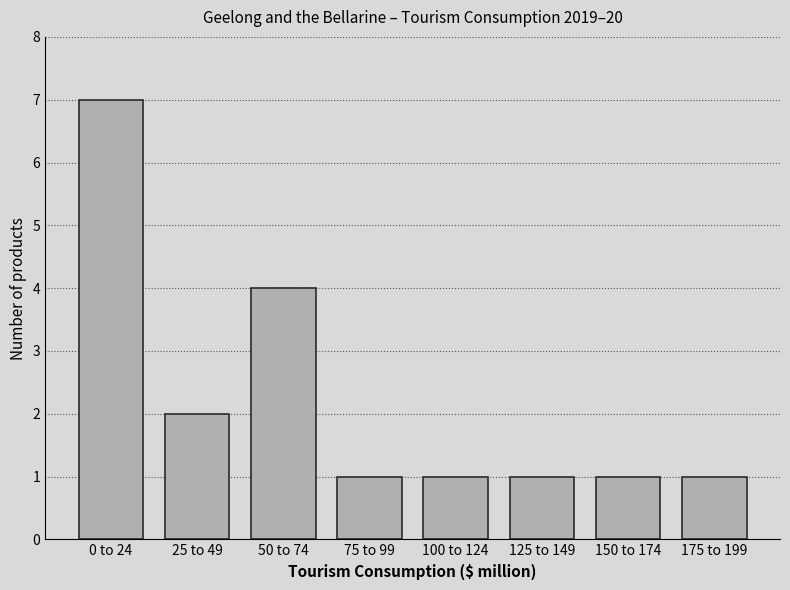

Reading left to right, extract all data points from this chart.

0 to 24=7	25 to 49=2	50 to 74=4	75 to 99=1	100 to 124=1	125 to 149=1	150 to 174=1	175 to 199=1